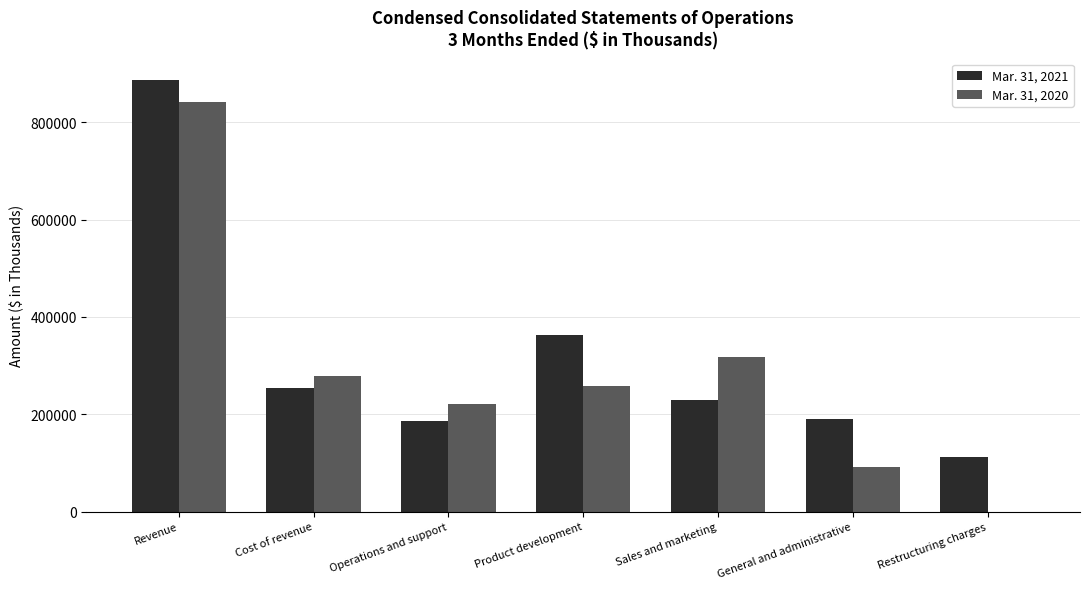

What is the total value across all series at Sales and marketing?

546304